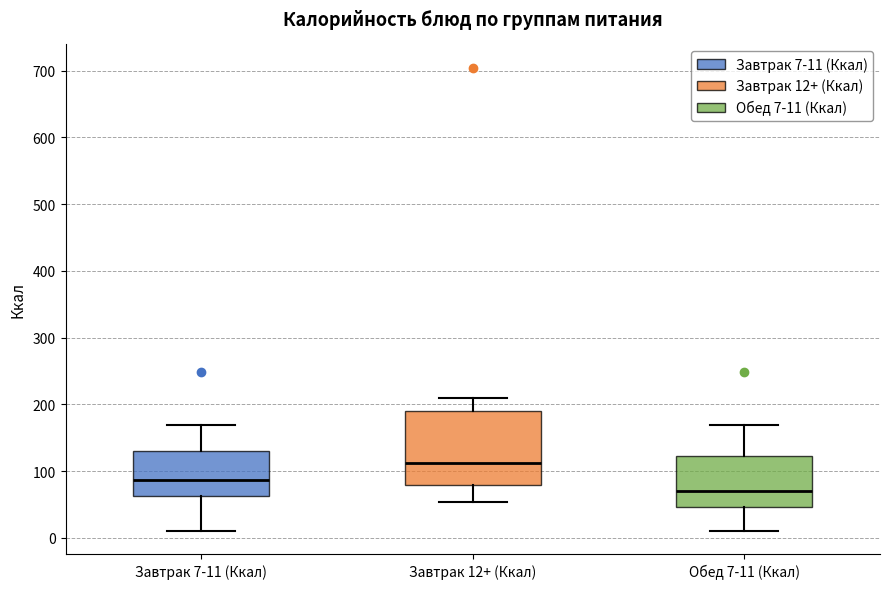

Comparing the boxes themselves (not the whiskers), which one is the tallest?

Завтрак 12+ (Ккал)